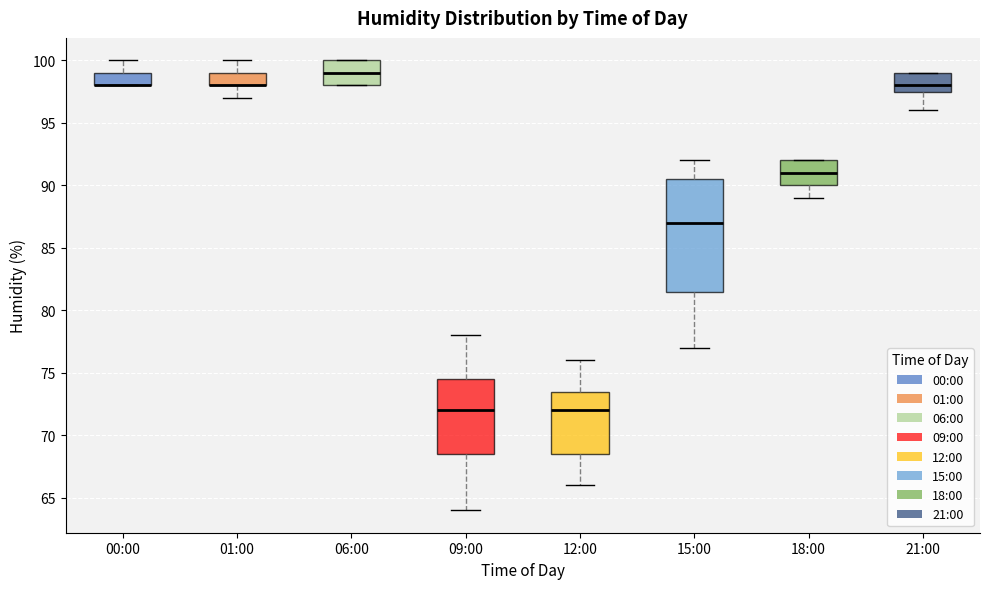

Reading left to right, read every box against the y-axis: the position of its median line, the range the box covers, and the ends of its whiskers. The values are not printed on the chart, so give them approximately, as read against the axis.

00:00: median 98.0 (drawn on the box's lower edge), box 98.0 to 99.0, whiskers 98.0 to 100.0
01:00: median 98.0 (drawn on the box's lower edge), box 98.0 to 99.0, whiskers 97.0 to 100.0
06:00: median 99.0, box 98.0 to 100.0, whiskers 98.0 to 100.0
09:00: median 72.0, box 68.5 to 74.5, whiskers 64.0 to 78.0
12:00: median 72.0, box 68.5 to 73.5, whiskers 66.0 to 76.0
15:00: median 87.0, box 81.5 to 90.5, whiskers 77.0 to 92.0
18:00: median 91.0, box 90.0 to 92.0, whiskers 89.0 to 92.0
21:00: median 98.0, box 97.5 to 99.0, whiskers 96.0 to 99.0